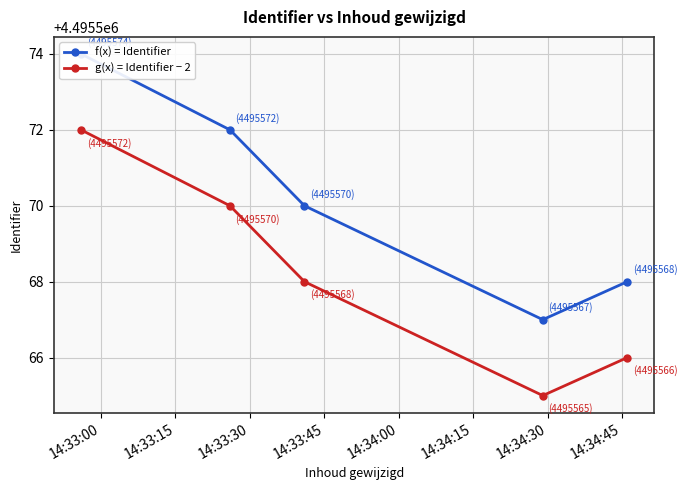

How many data points in g(x) = Identifier − 2 are less than 4495568?

2